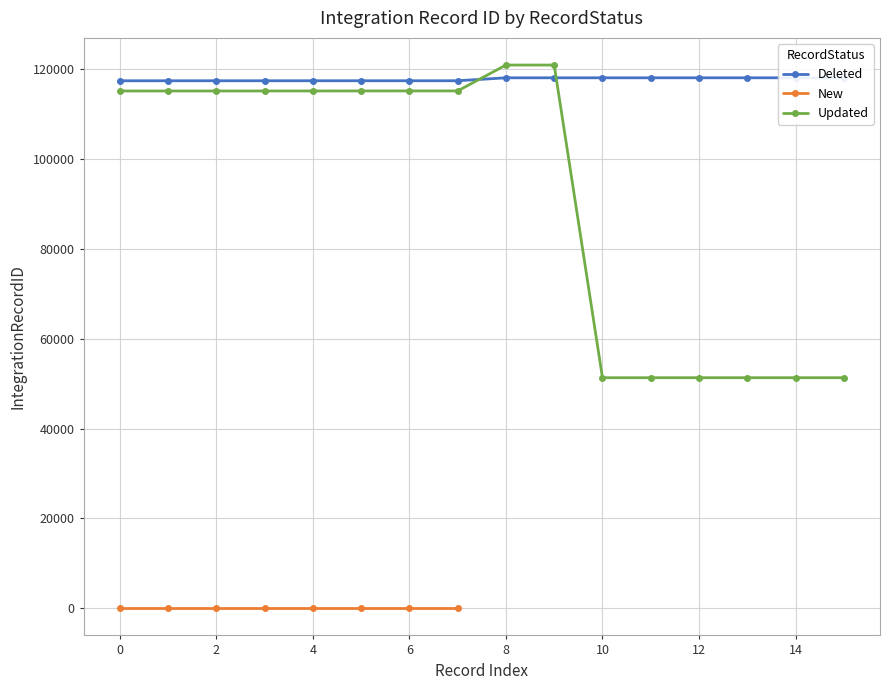

Between 7 and 12, which series saw the biggest shift?

Updated